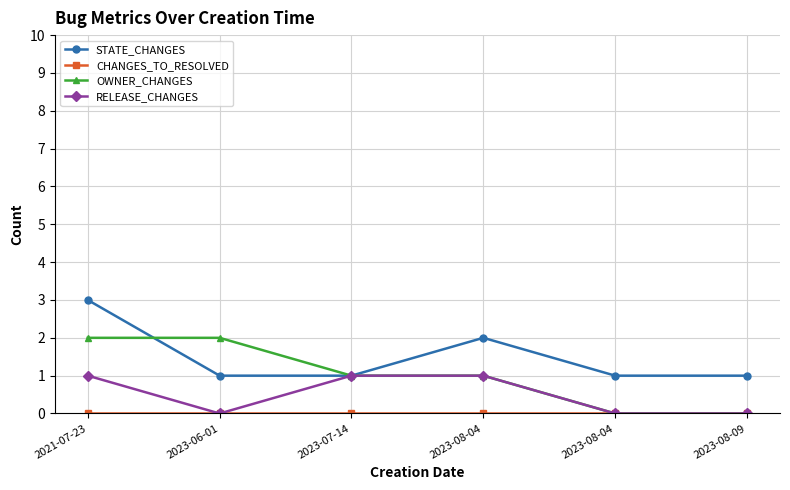

How many series are shown in this chart?

4